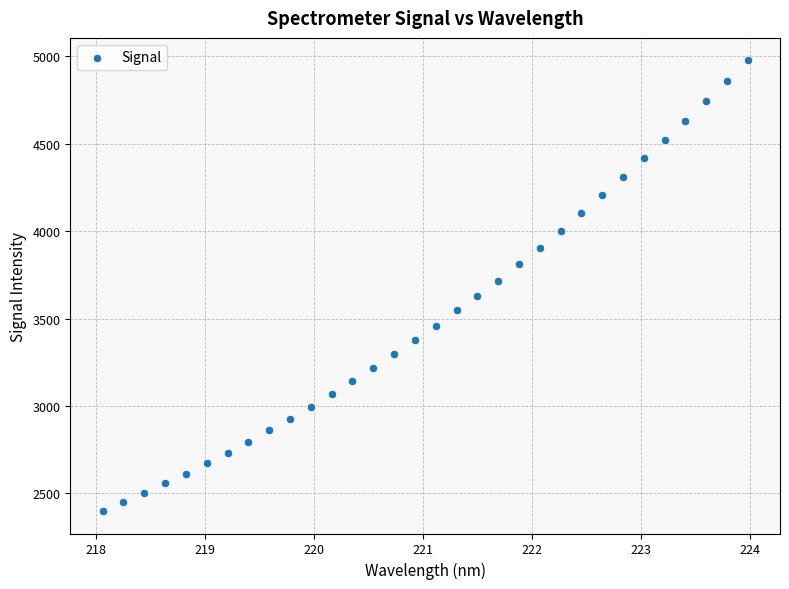

What is the range of Y values (max minus min)?

2578.9